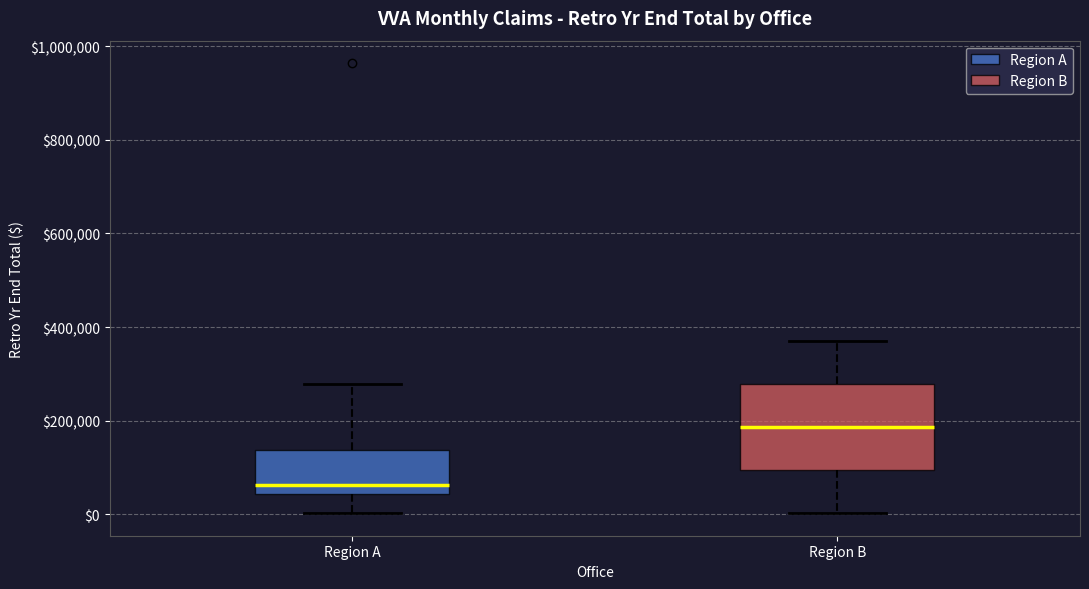

Reading left to right, transcribe this box plot: for each box, give where its median line is, the range the box spans, and where its two whiskers end, as read against the y-axis. The values are not printed on the chart, so give them approximately, as read against the axis.

Region A: median 60000, box 40000 to 140000, whiskers 0 to 280000
Region B: median 180000, box 100000 to 280000, whiskers 0 to 380000